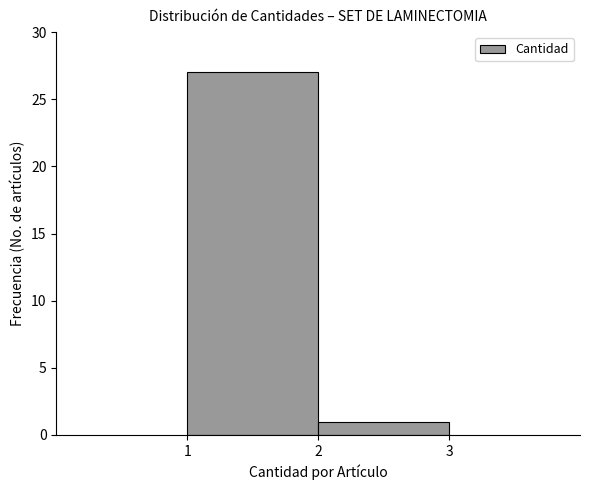

Reading left to right, transcribe this chart: for each bar, give the range it covers on the x-axis and its height. The values are not printed on the chart, so give them approximately, as read against the axis.

1 to 2: 27
2 to 3: 1